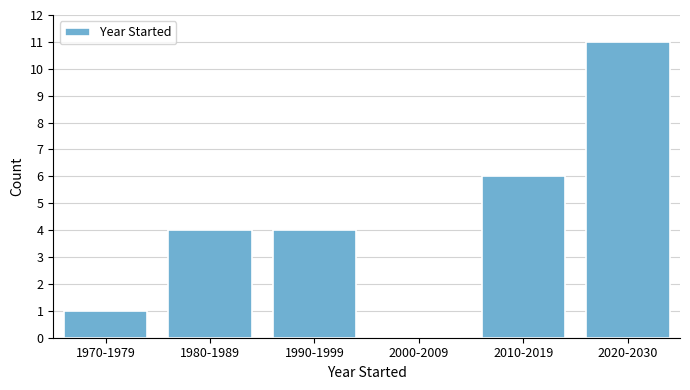

Reading left to right, transcribe all the data shown in this chart.

1970-1979=1	1980-1989=4	1990-1999=4	2000-2009=0	2010-2019=6	2020-2030=11